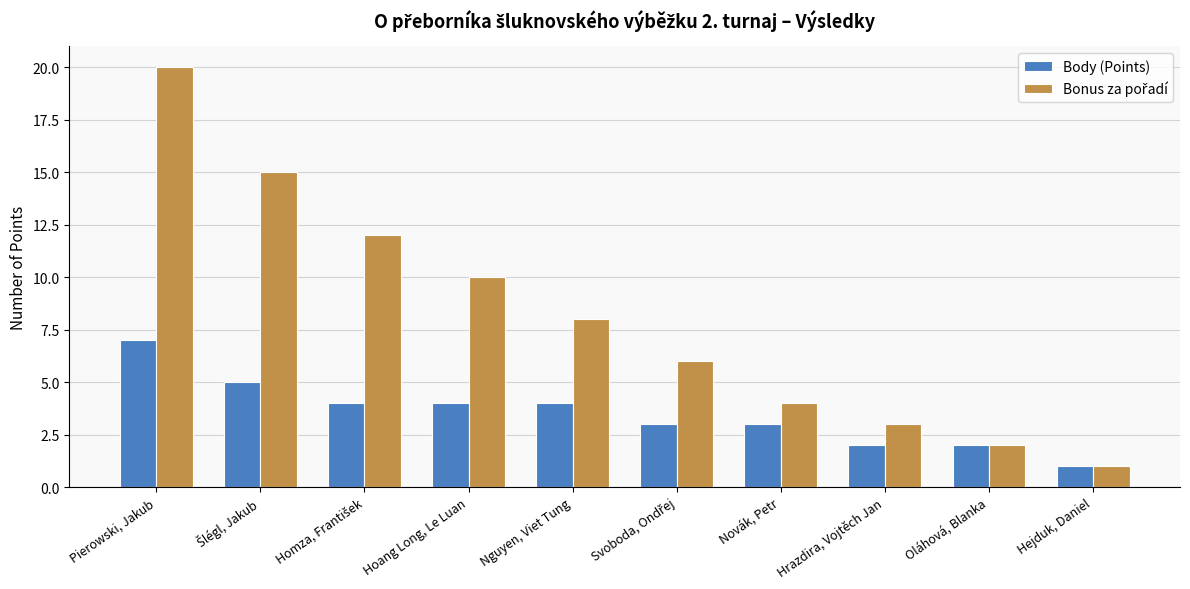

The value of Body (Points) at Nguyen, Viet Tung is 6. True or false?

False